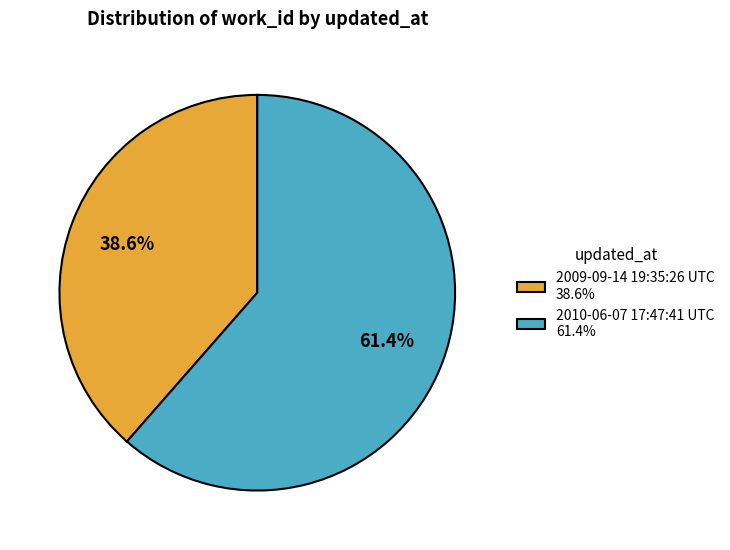

Between 2010-06-07 17:47:41 UTC 61.4% and 2009-09-14 19:35:26 UTC 38.6%, which is larger?

2010-06-07 17:47:41 UTC 61.4%